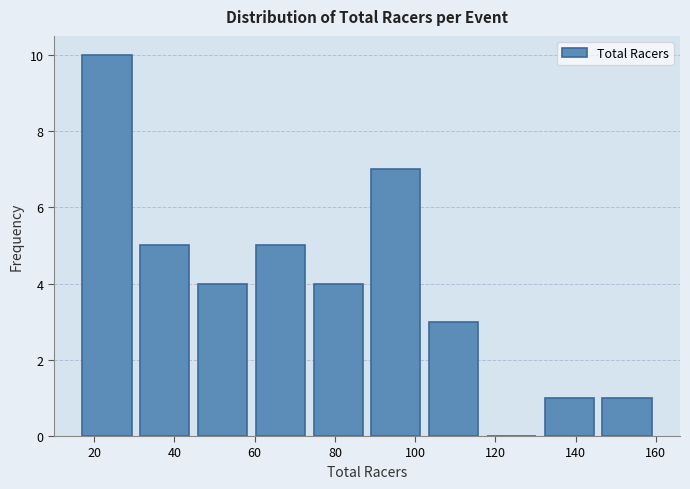

What is the height of the bar covering 16.0 to 30.4 on the x-axis? Neither the bar edges nor the heights are printed on the chart, so give them approximately, as read against the axes.

10